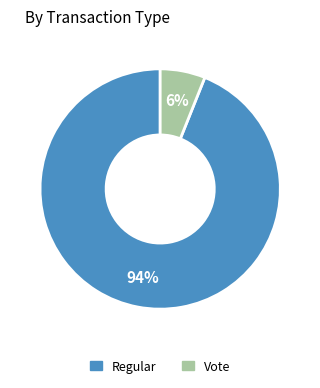

True or false: Vote accounts for 21% of the total.

False